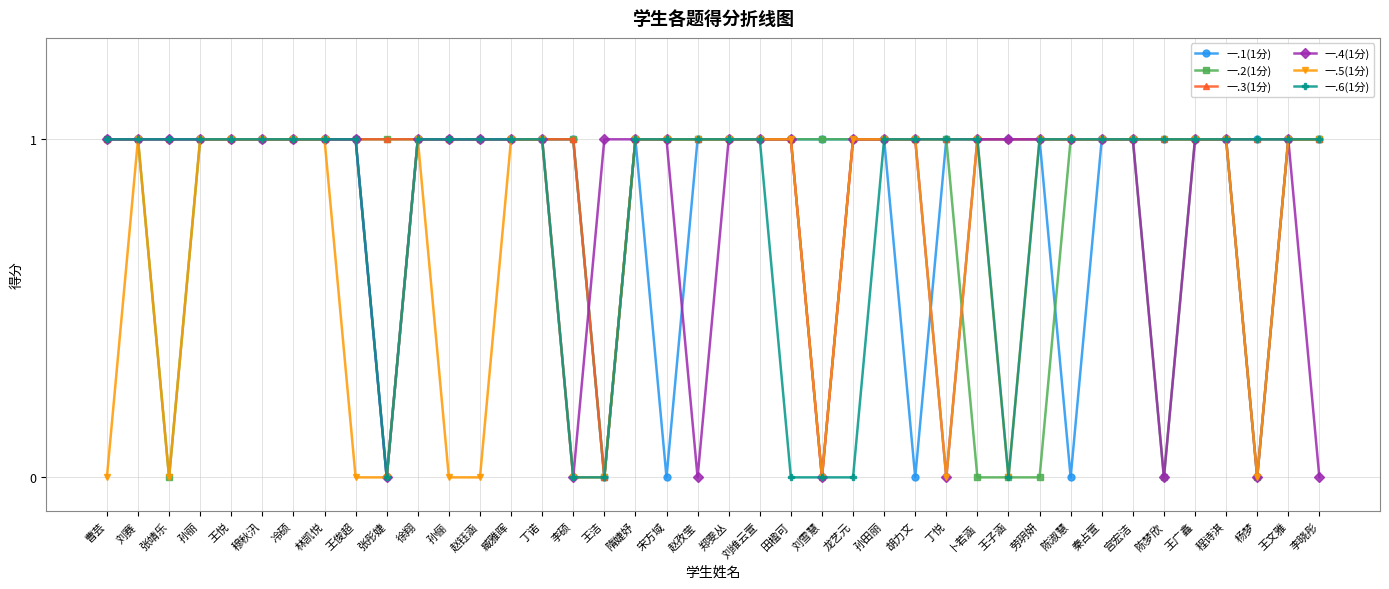

At which category does 一.5(1分) reach its first local valley?

张靖乐